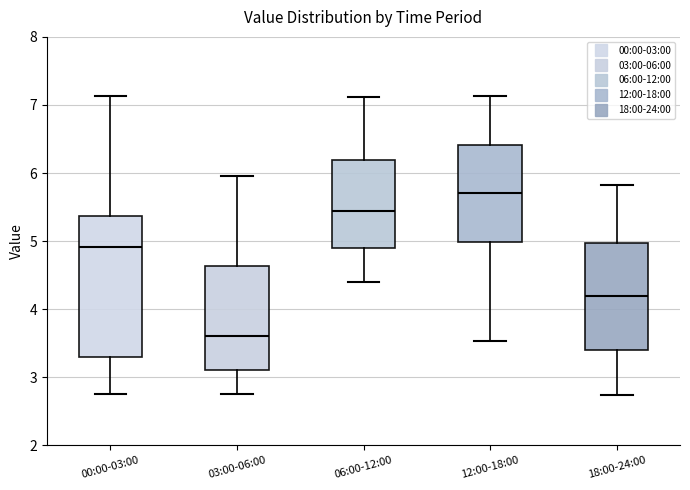

Reading left to right, transcribe this box plot: for each box, give where its median line is, the range the box spans, and where its two whiskers end, as read against the y-axis. The values are not printed on the chart, so give them approximately, as read against the axis.

00:00-03:00: median 4.9, box 3.3 to 5.4, whiskers 2.8 to 7.1
03:00-06:00: median 3.6, box 3.1 to 4.6, whiskers 2.8 to 6.0
06:00-12:00: median 5.4, box 4.9 to 6.2, whiskers 4.4 to 7.1
12:00-18:00: median 5.7, box 5.0 to 6.4, whiskers 3.5 to 7.1
18:00-24:00: median 4.2, box 3.4 to 5.0, whiskers 2.7 to 5.8